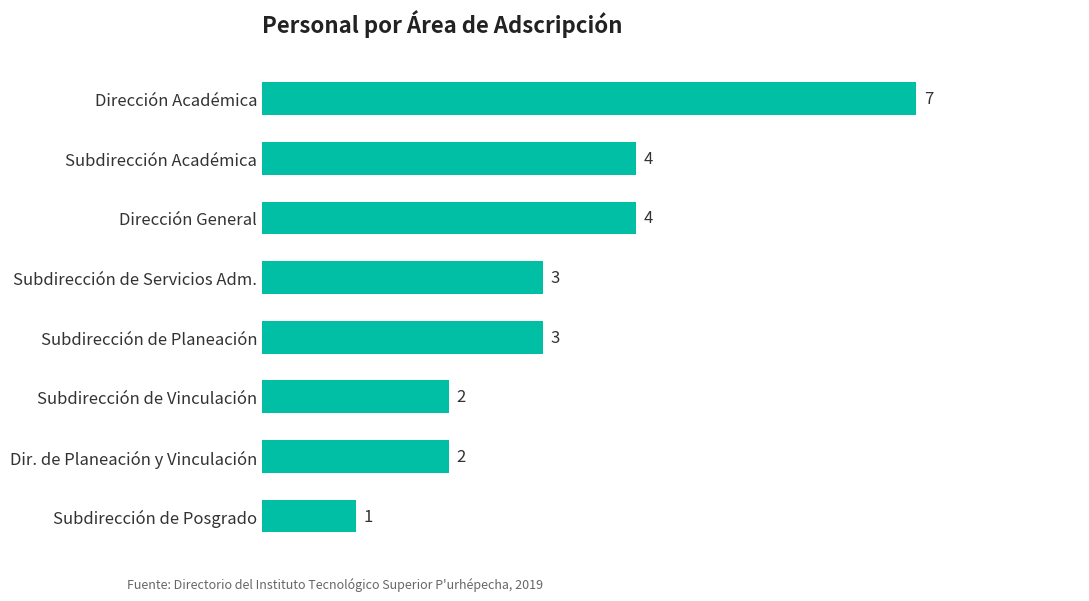

At which category does the chart reach its peak across all series?

Dirección Académica